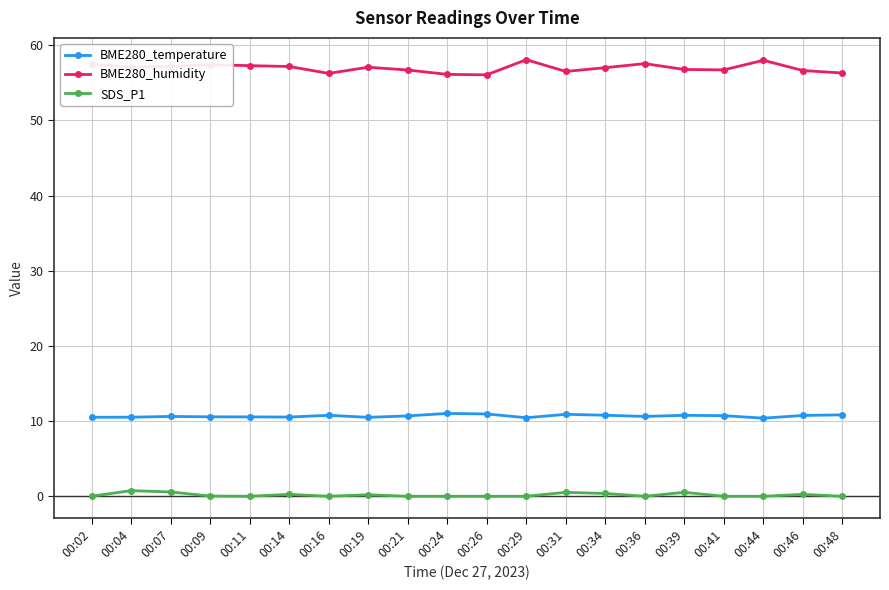

What is the average value of the BME280_temperature series?

10.7